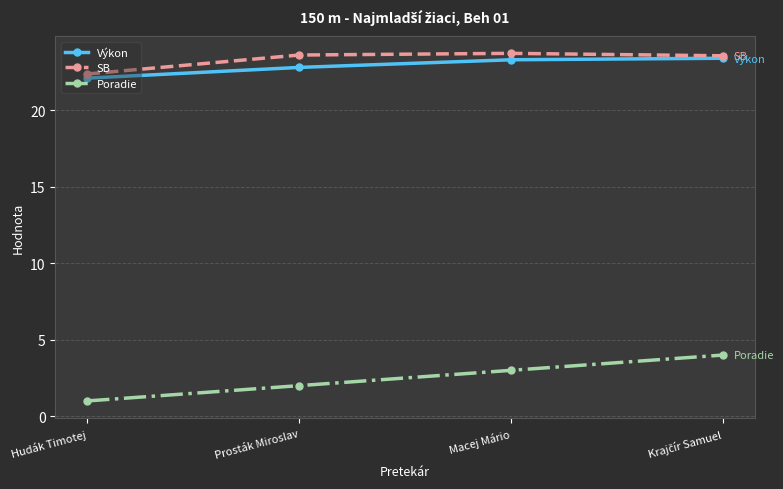

Between Hudák Timotej and Macej Mário, which series saw the biggest shift?

Poradie